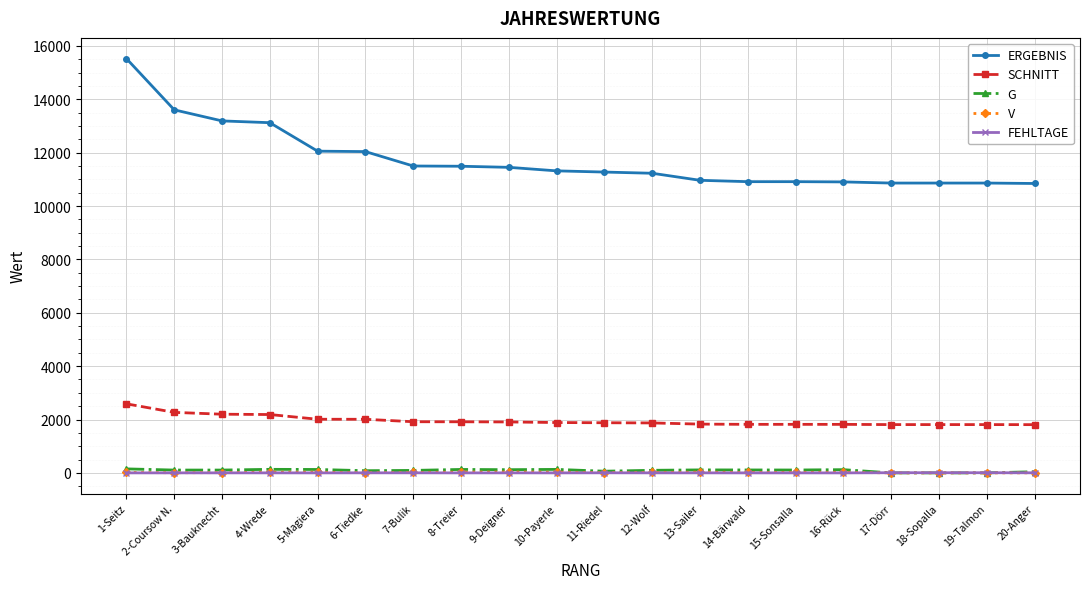

Count the number of data series in this chart.

5